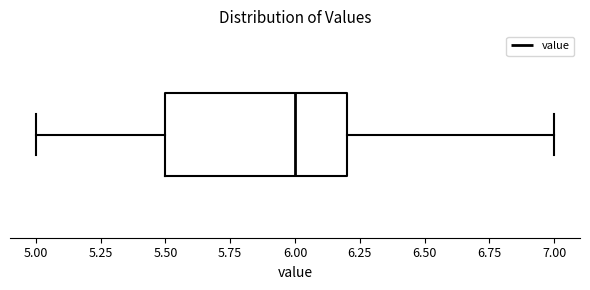

Where is the right edge of the box on the x-axis? The values are not printed on the chart, so give them approximately, as read against the axis.

6.2